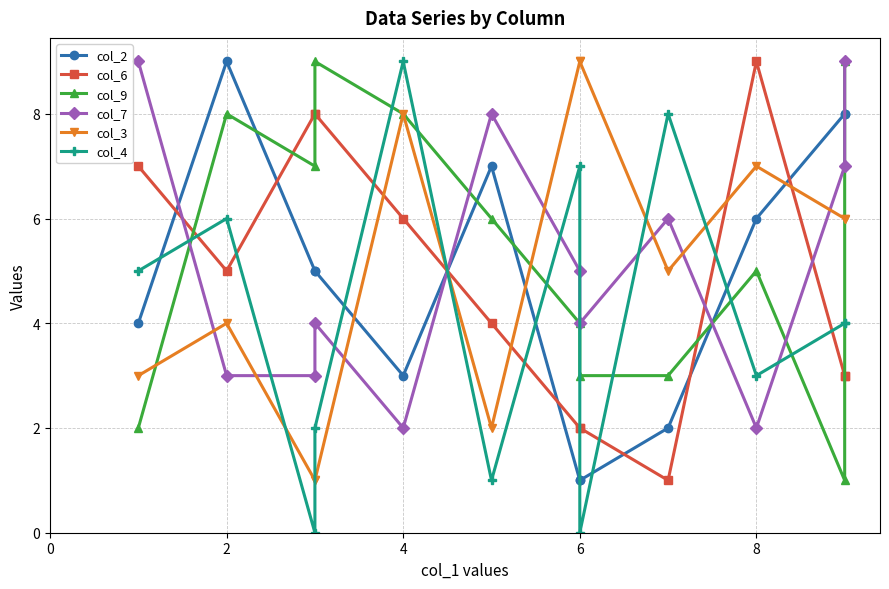

Reading left to right, transcribe all the data shown in this chart.

col_2: 4	9	5	5	3	7	1	1	2	6	8	8
col_6: 7	5	8	8	6	4	2	2	1	9	3	3
col_9: 2	8	7	9	8	6	4	3	3	5	1	9
col_7: 9	3	3	4	2	8	5	4	6	2	7	9
col_3: 3	4	1	1	8	2	9	9	5	7	6	6
col_4: 5	6	0	2	9	1	7	0	8	3	4	4